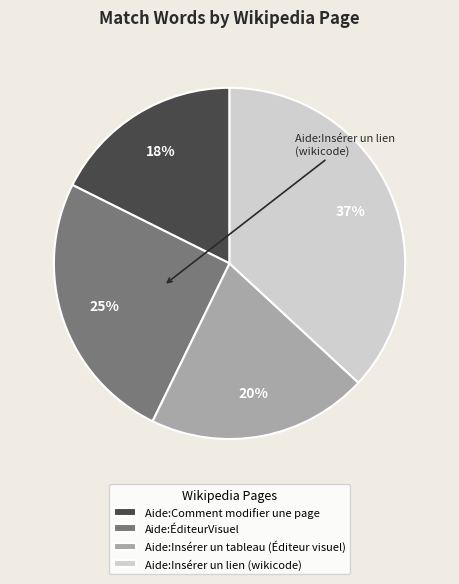

Does Aide:Comment modifier une page represent more than half of the total?

No